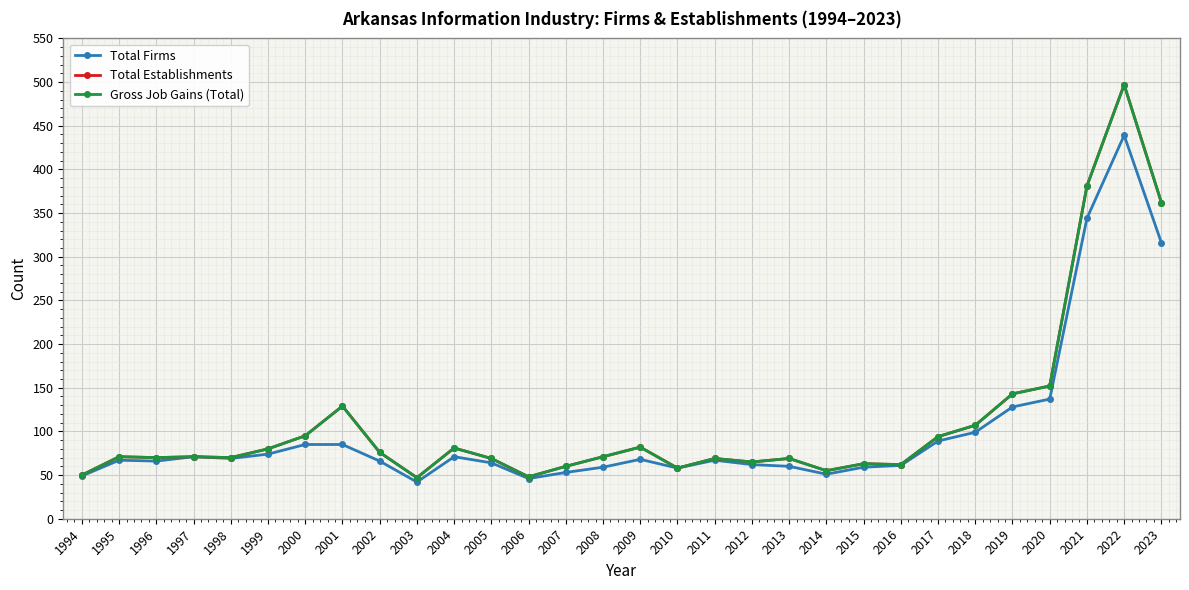

True or false: Total Firms and Gross Job Gains (Total) intersect in this chart.

False